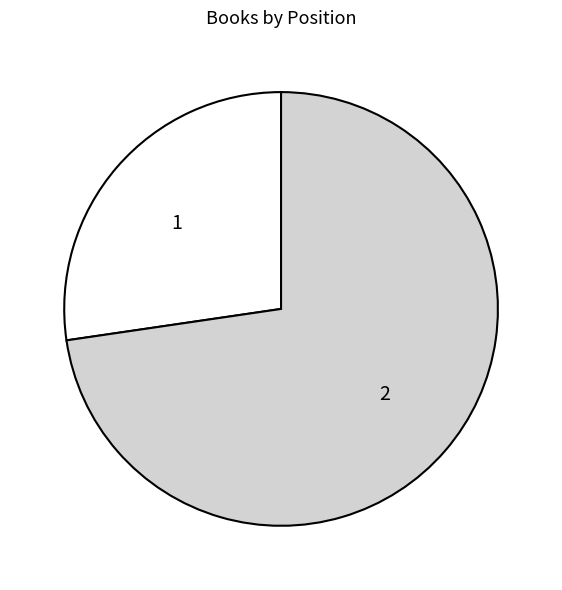

True or false: 1 accounts for 27% of the total.

True